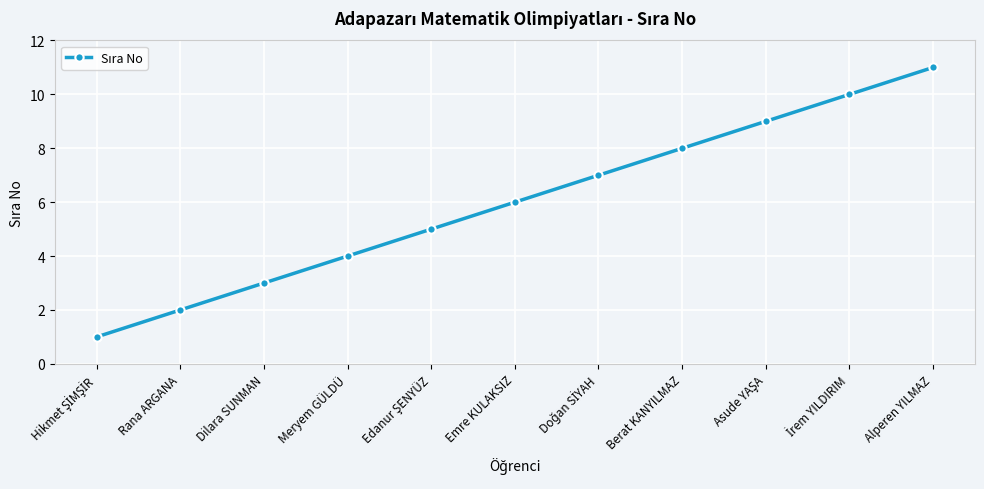

What is the label of the 8th point from the left?

Berat KANYILMAZ